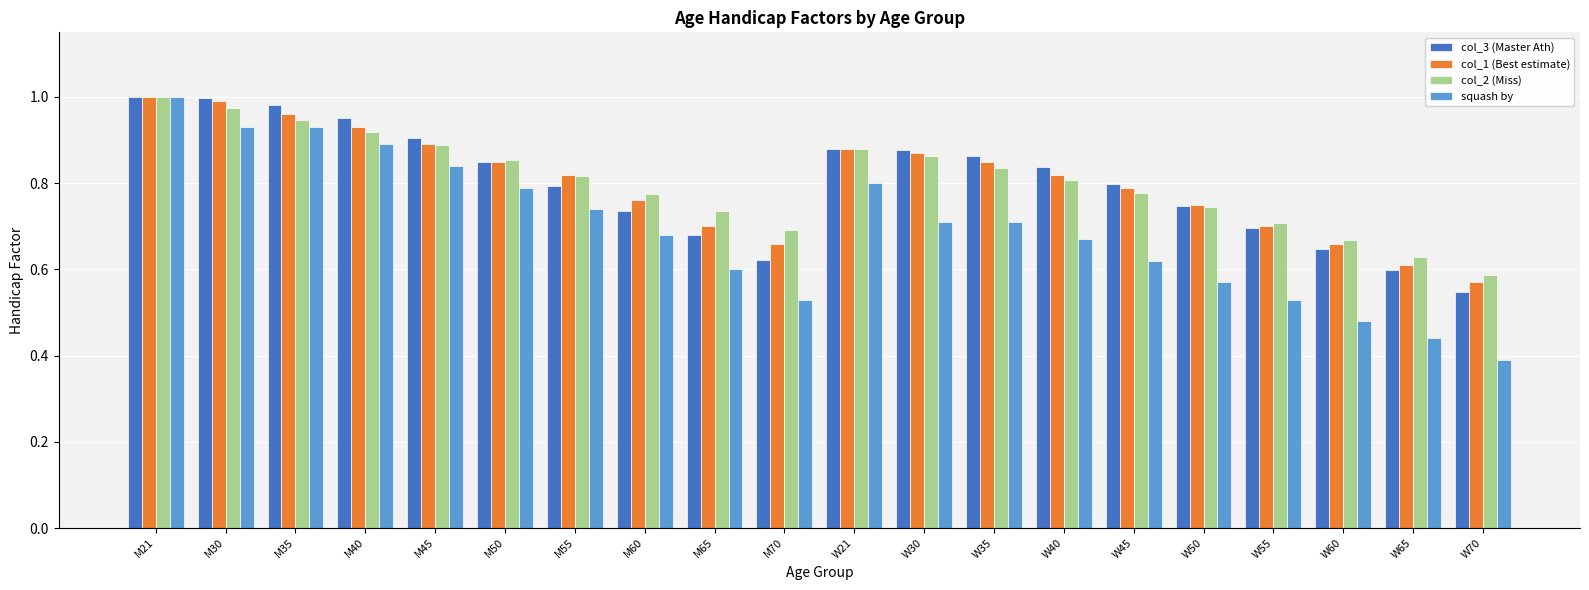

True or false: squash by has a value of 0.3 at M70.

False